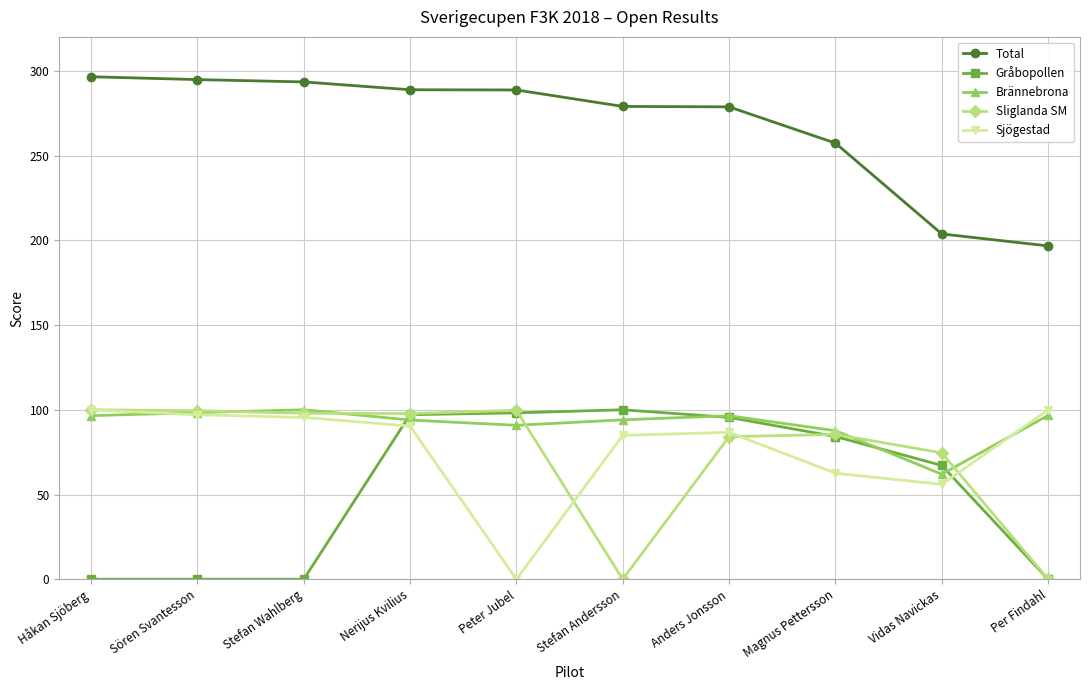

True or false: Gråbopollen has more than 0 interior local peaks.

True